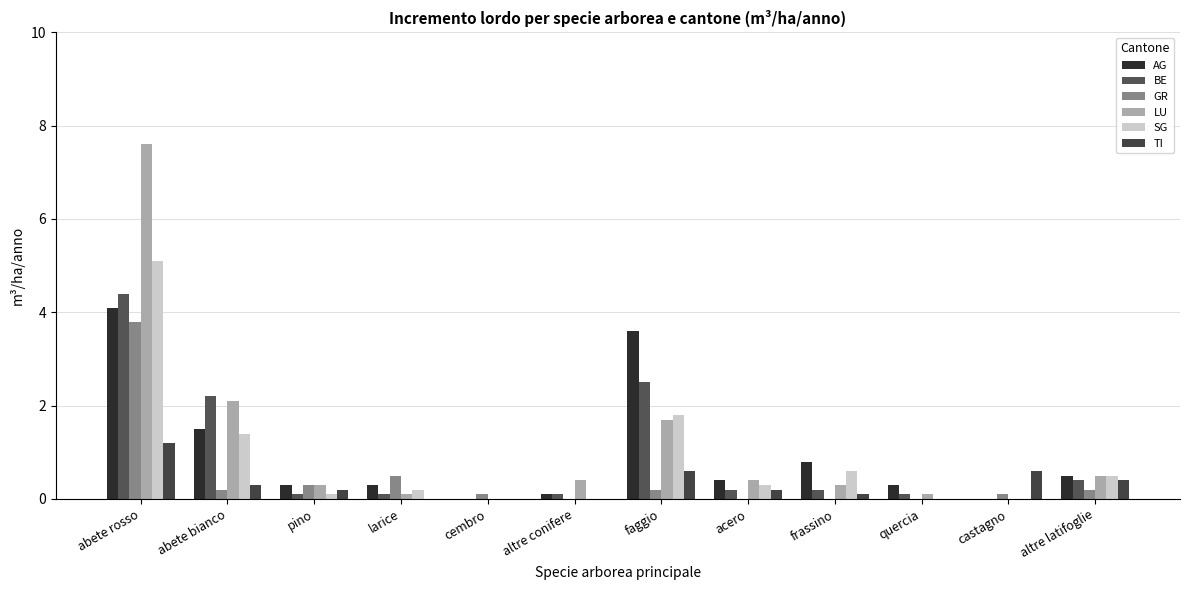

How many groups of bars are there?

12